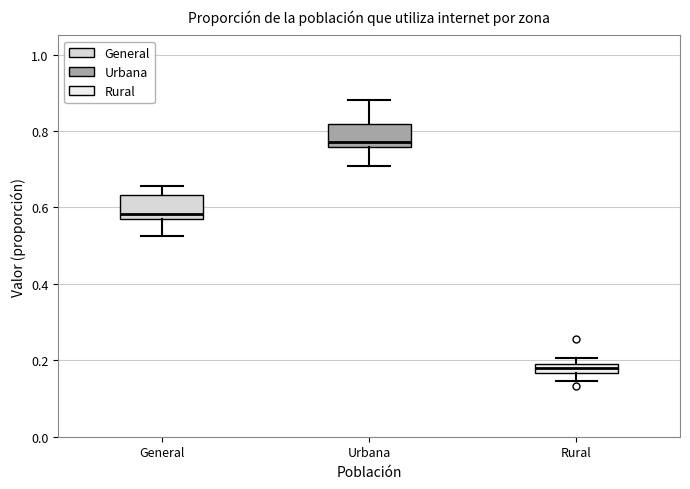

Which box's median line is the lowest?

Rural